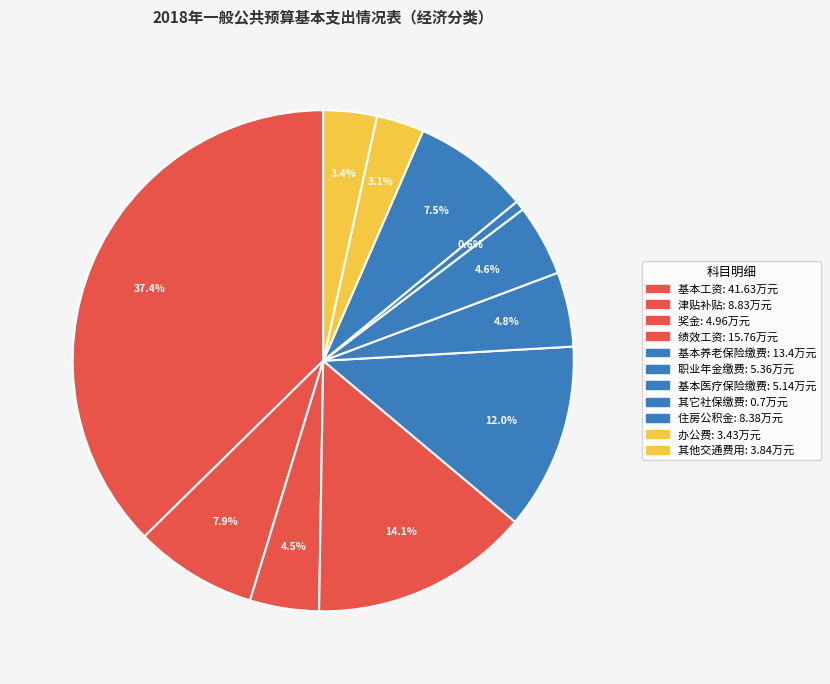

To the nearest percent, what is the difference between the largest and smallest slice percentages?

37%